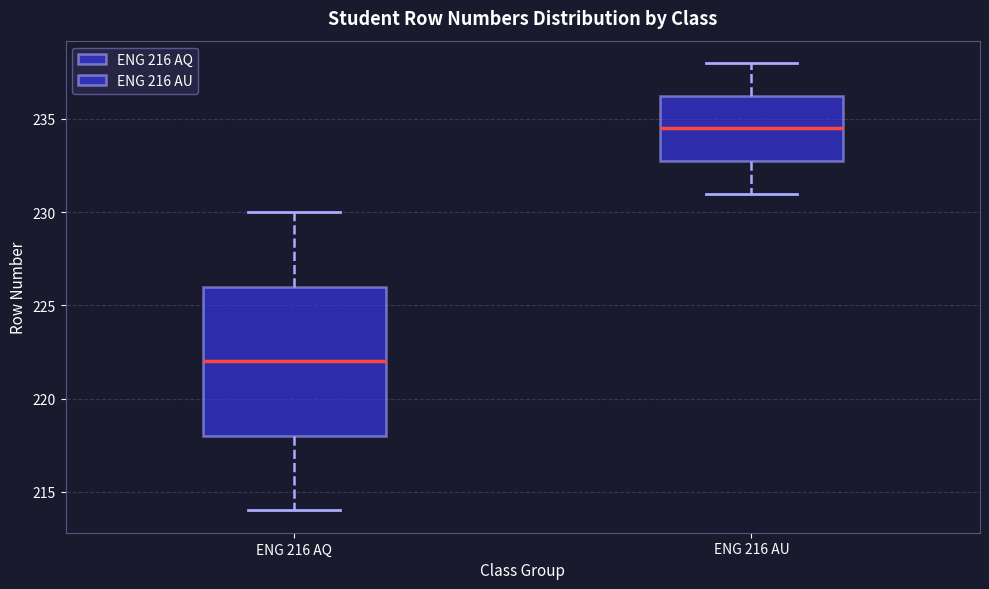

Which box has the highest median line?

ENG 216 AU